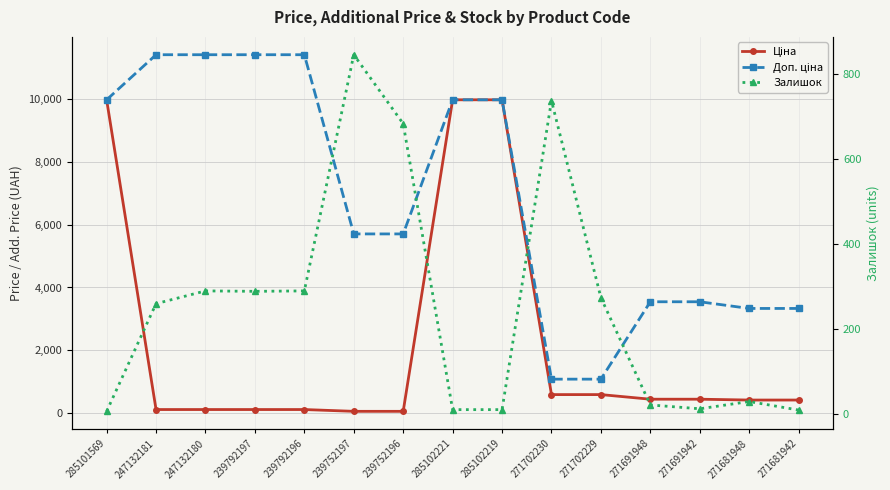

What is the difference between the Ціна values at 271702230 and 285101569?

9385.1